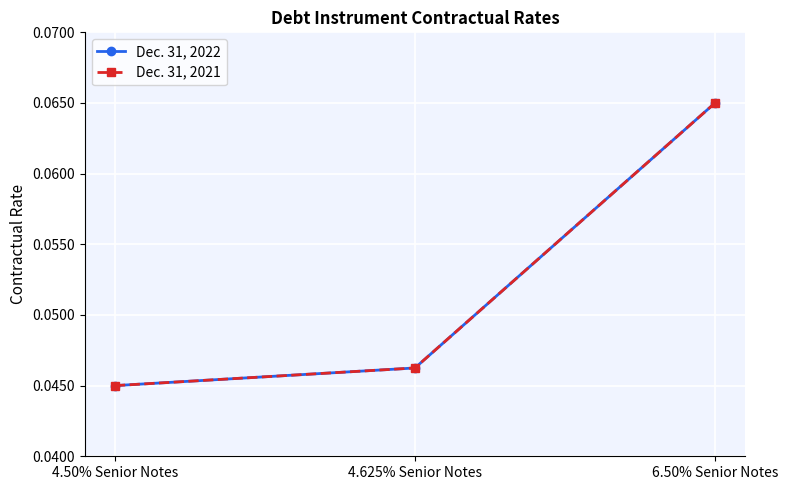

Is this an area chart (filled region under the line)?

No